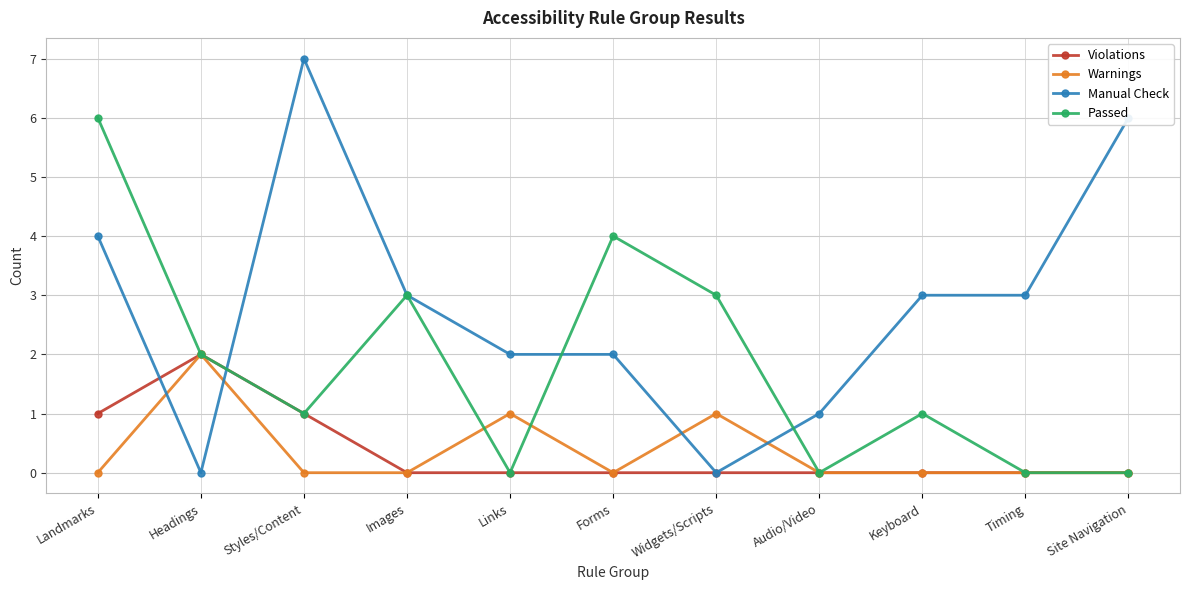

What is the difference between the maximum and minimum values in the Violations series?

2